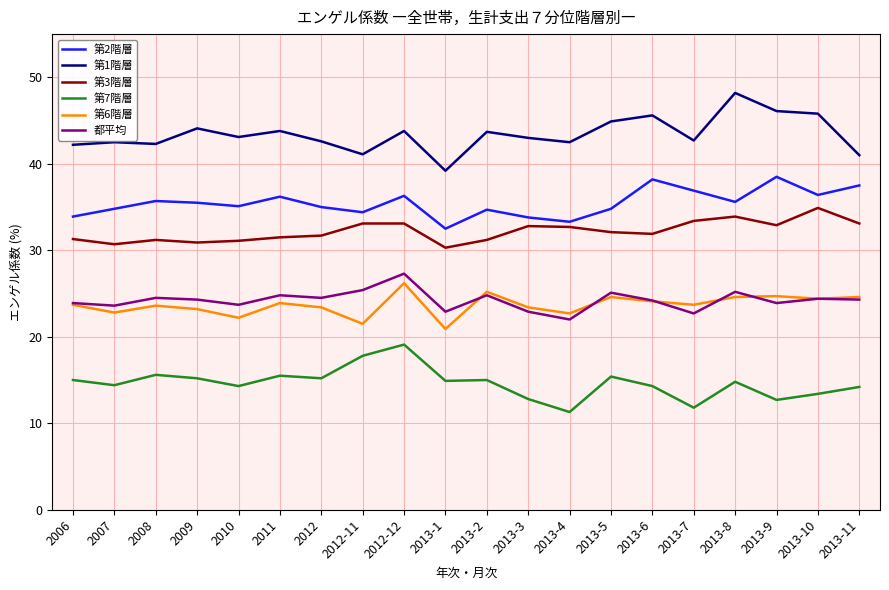

What is the sum of all 第7階層 values?

292.7